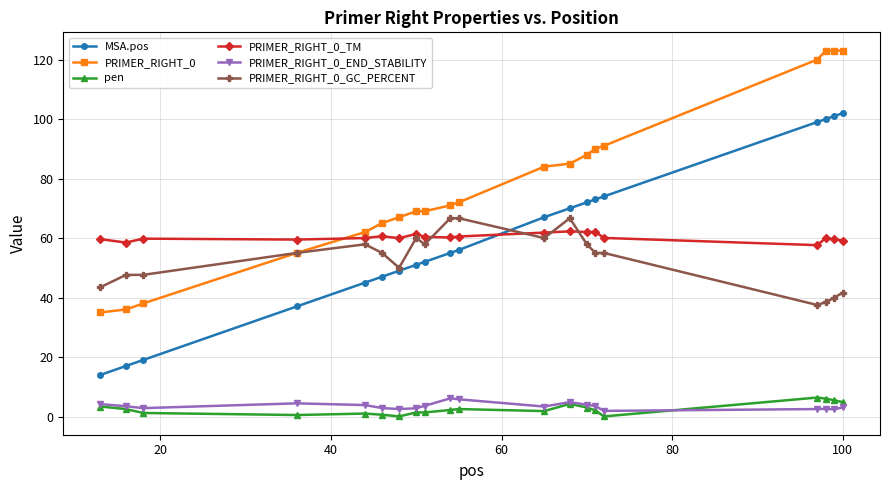

True or false: PRIMER_RIGHT_0_GC_PERCENT has more than 0 interior local peaks.

True